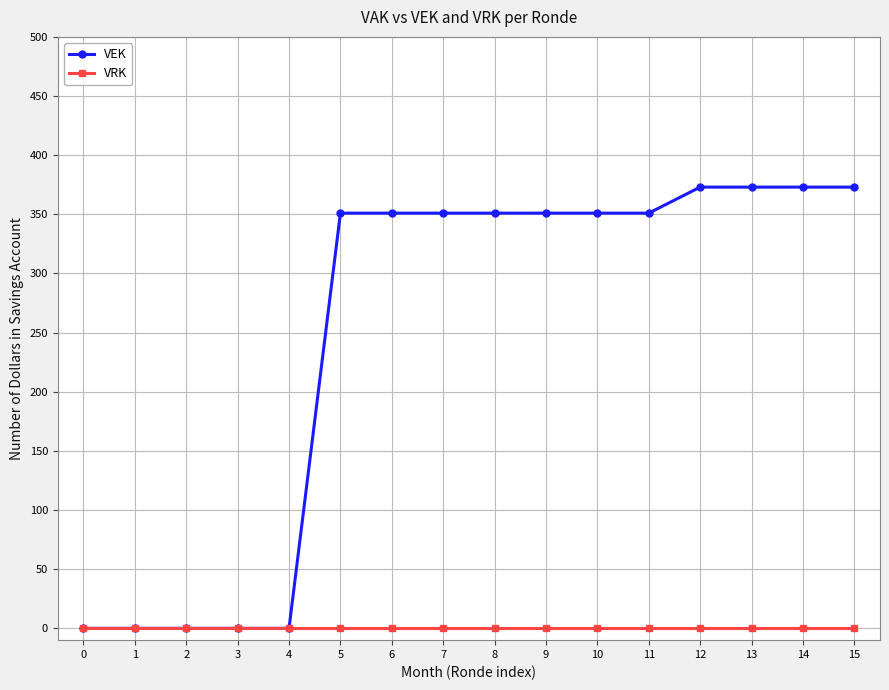

Which series has the largest range (max minus min)?

VEK